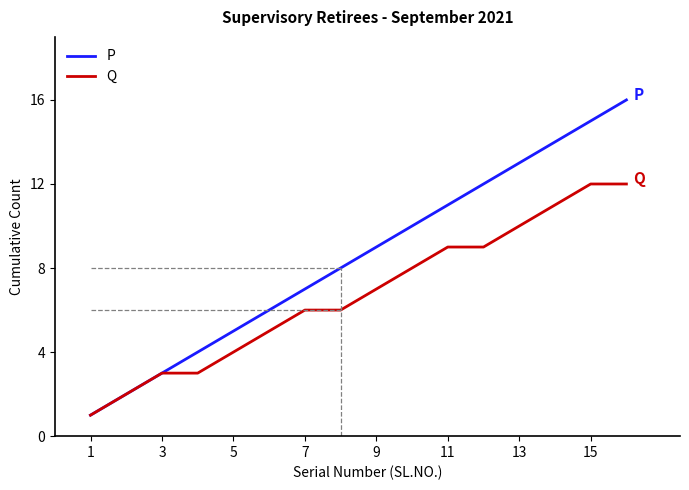

What is the maximum value shown in the chart?

16